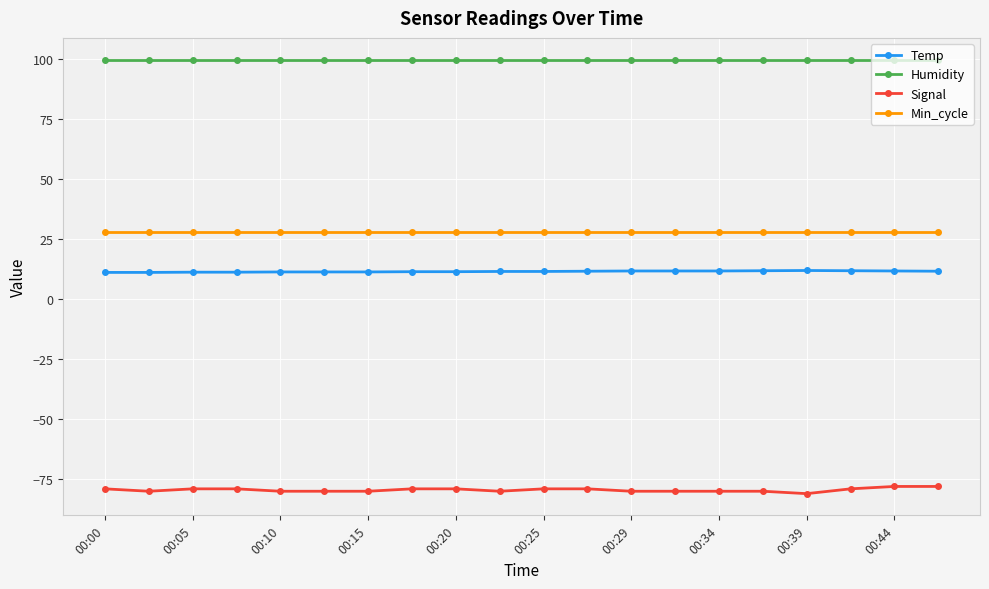

Which series has the largest range (max minus min)?

Signal